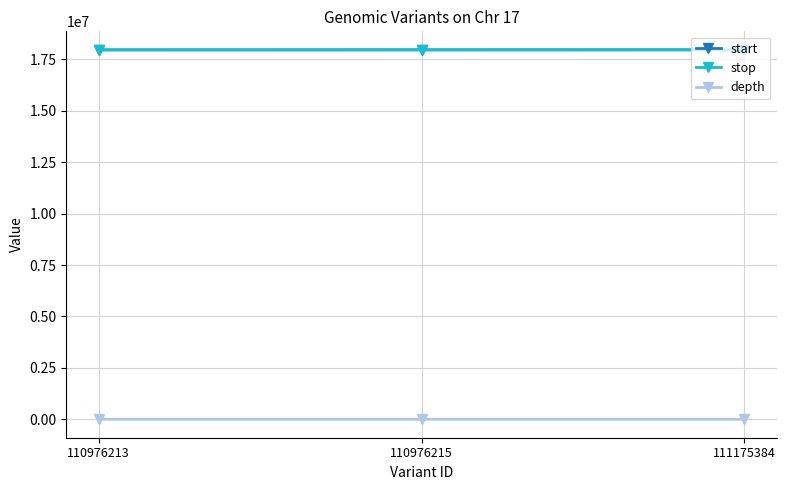

What are all the series names shown in the legend?

start, stop, depth